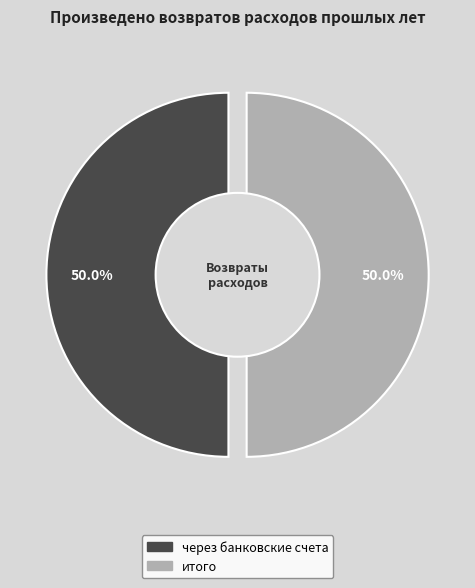

To the nearest percent, what percentage of the pie is через банковские счета?

50%